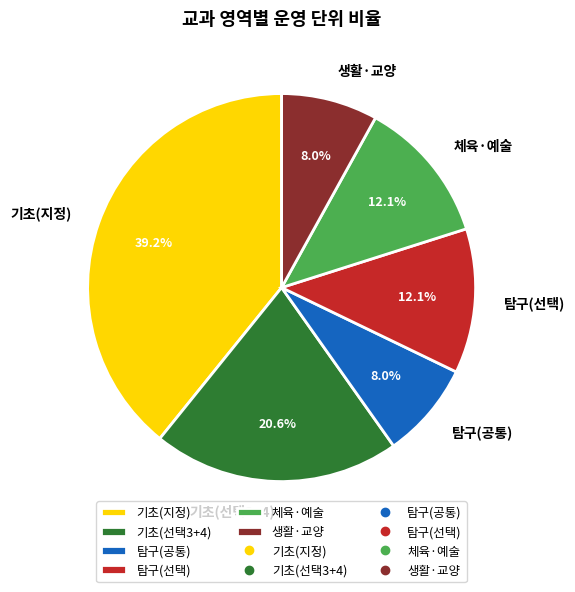

What is the ratio of the value at 기초(선택3+4) to the value at 탐구(선택)?

1.7